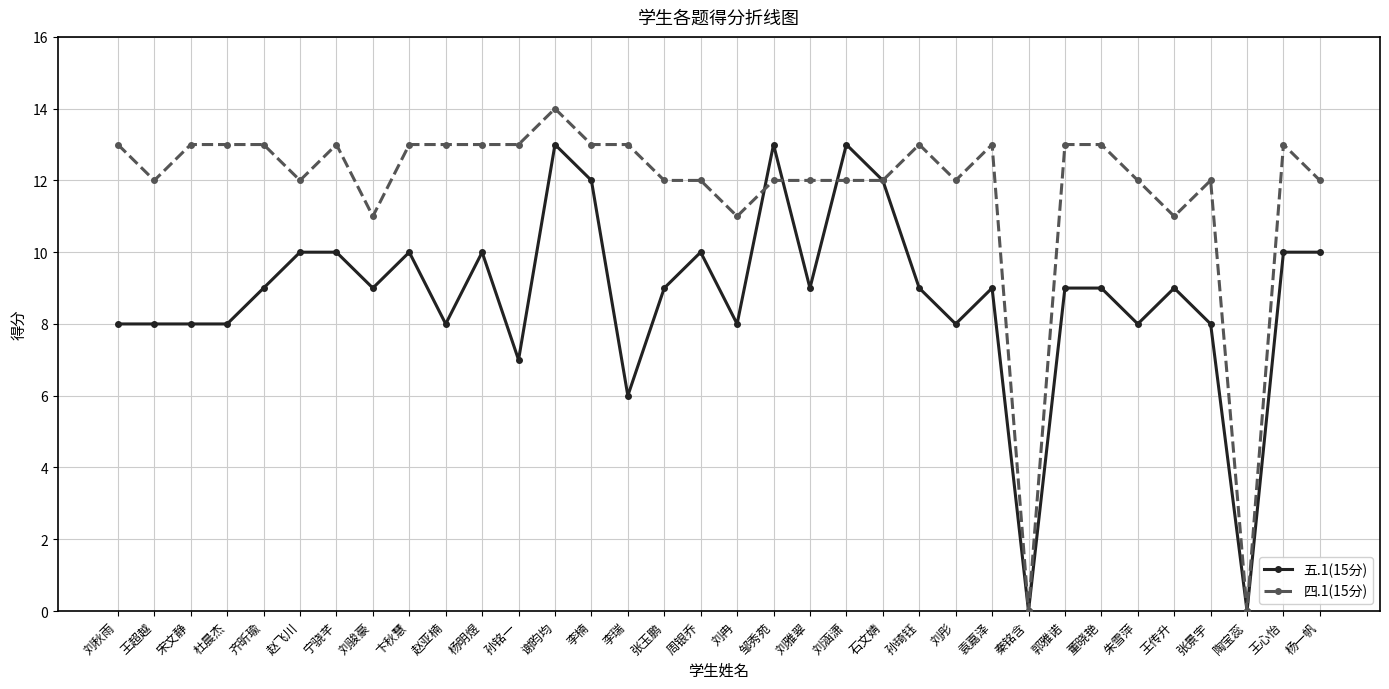

Rank the series by their maximum value, from lowest to highest.

五.1(15分), 四.1(15分)